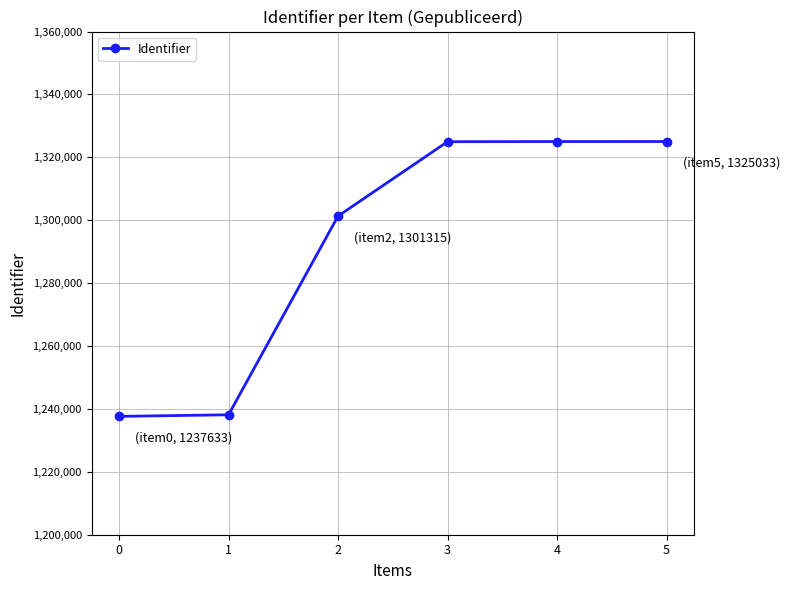

What is the ratio of the value at 3 to the value at 2?

1.0